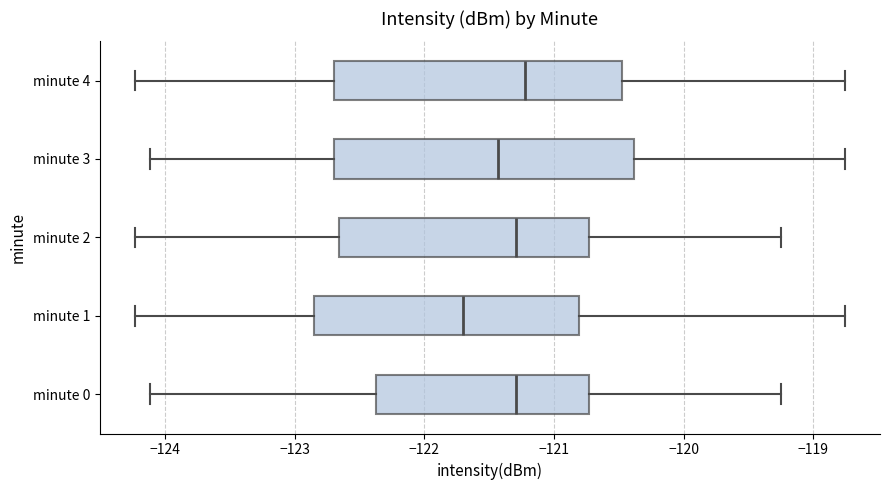

Where does the median line of the box for minute 0 sit on the x-axis? The values are not printed on the chart, so give them approximately, as read against the axis.

-121.3